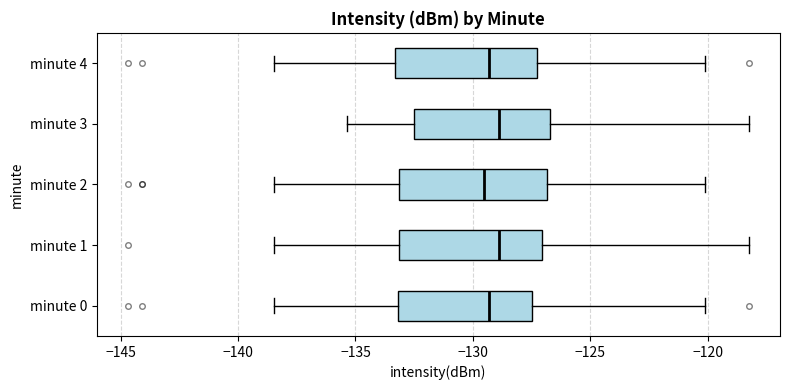

Reading bottom to top, read every box against the x-axis: the position of its median line, the range the box covers, and the ends of its whiskers. The values are not printed on the chart, so give them approximately, as read against the axis.

minute 0: median -129.5, box -133.0 to -127.5, whiskers -138.5 to -120.0
minute 1: median -129.0, box -133.0 to -127.0, whiskers -138.5 to -118.5
minute 2: median -129.5, box -133.0 to -127.0, whiskers -138.5 to -120.0
minute 3: median -129.0, box -132.5 to -126.5, whiskers -135.5 to -118.5
minute 4: median -129.5, box -133.5 to -127.5, whiskers -138.5 to -120.0